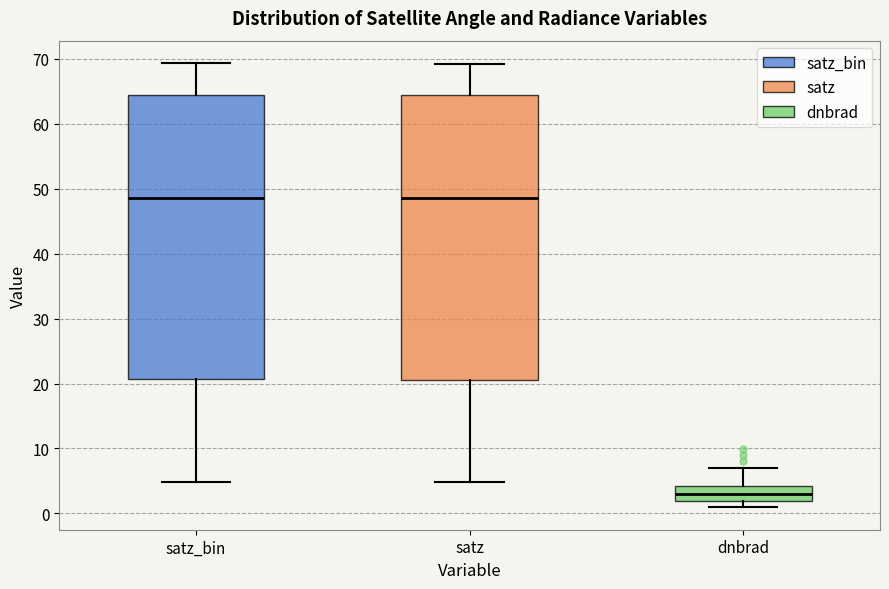

Reading left to right, read every box against the y-axis: the position of its median line, the range the box covers, and the ends of its whiskers. The values are not printed on the chart, so give them approximately, as read against the axis.

satz_bin: median 49, box 21 to 64, whiskers 5 to 69
satz: median 49, box 21 to 64, whiskers 5 to 69
dnbrad: median 3, box 2 to 4, whiskers 1 to 7